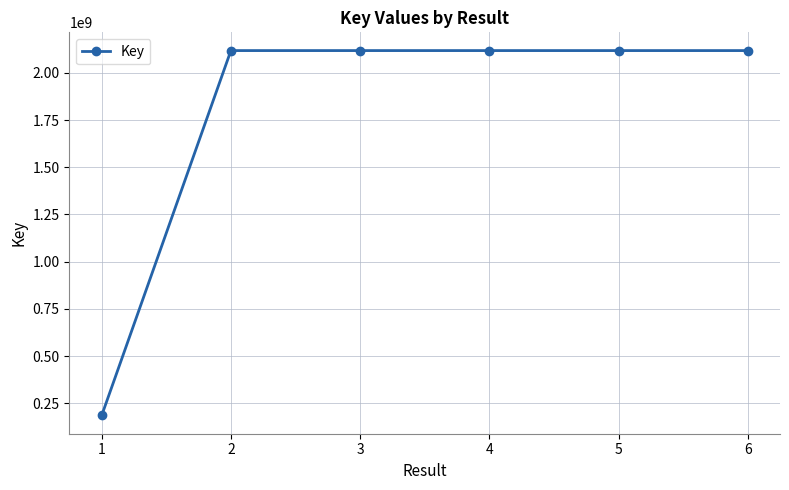

What is the sum of the values at 1 and 2?

2302927932